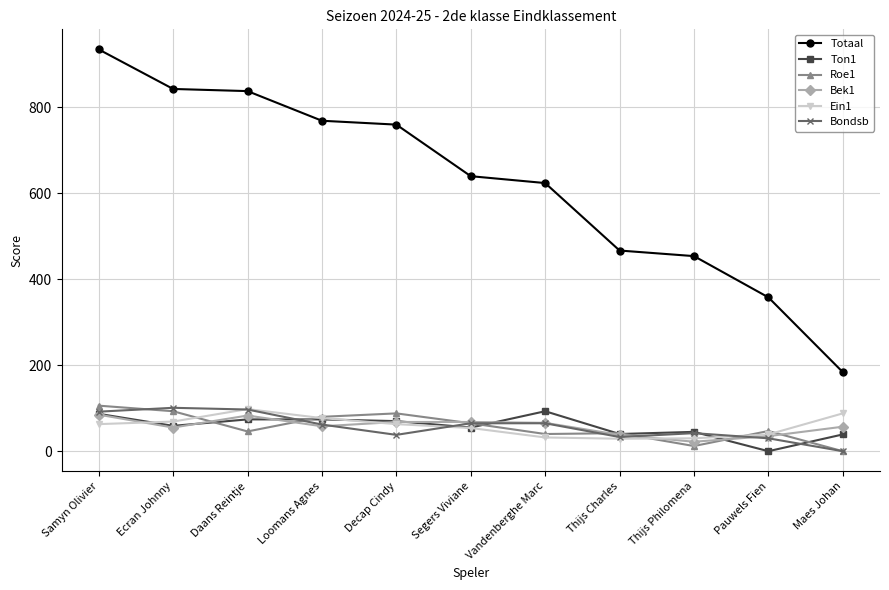

How many categories are shown in the chart?

11